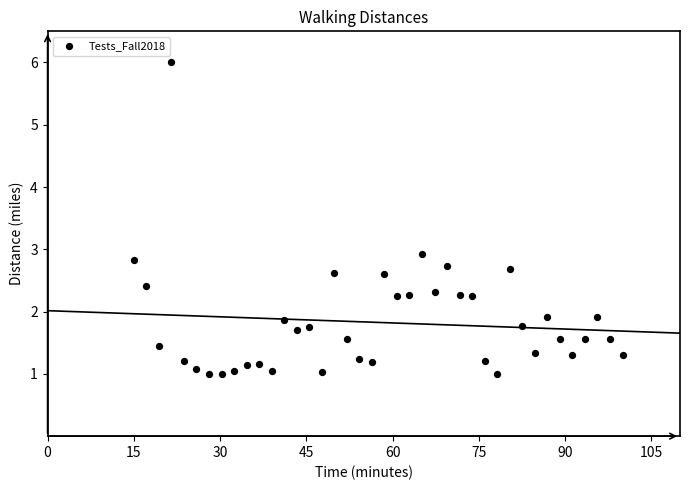

What Y value in the scatter plot is closest to 3?

2.9